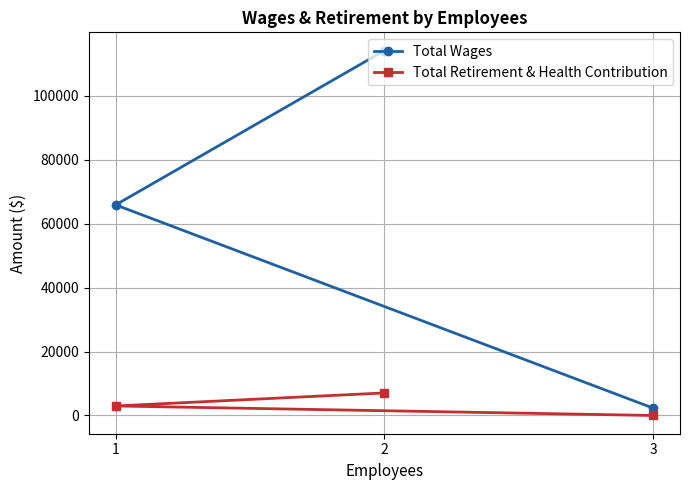

What is the sum of the Total Wages values at 3 and 2?

116395